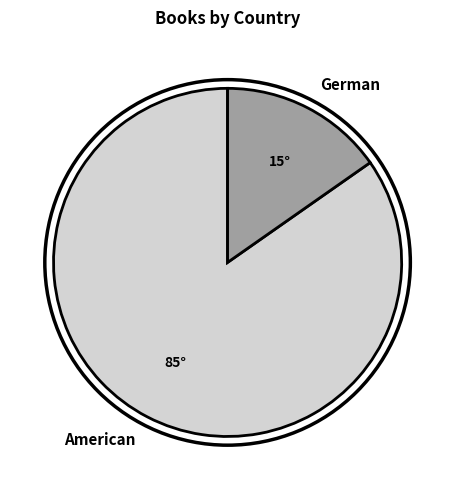

Combined, do American and German account for over 50%?

Yes